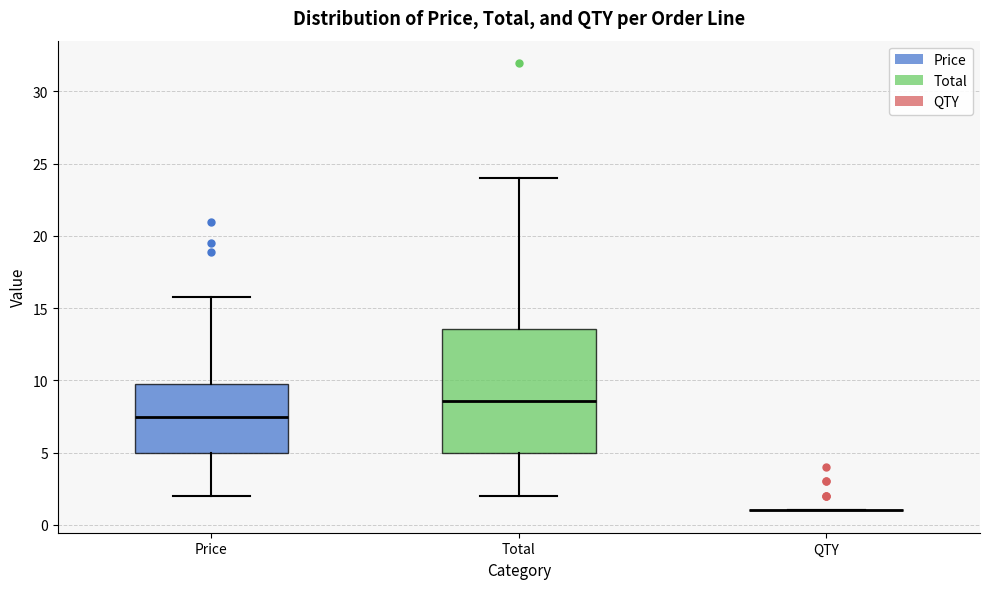

Which box is the tallest, from its lower edge to its upper edge?

Total